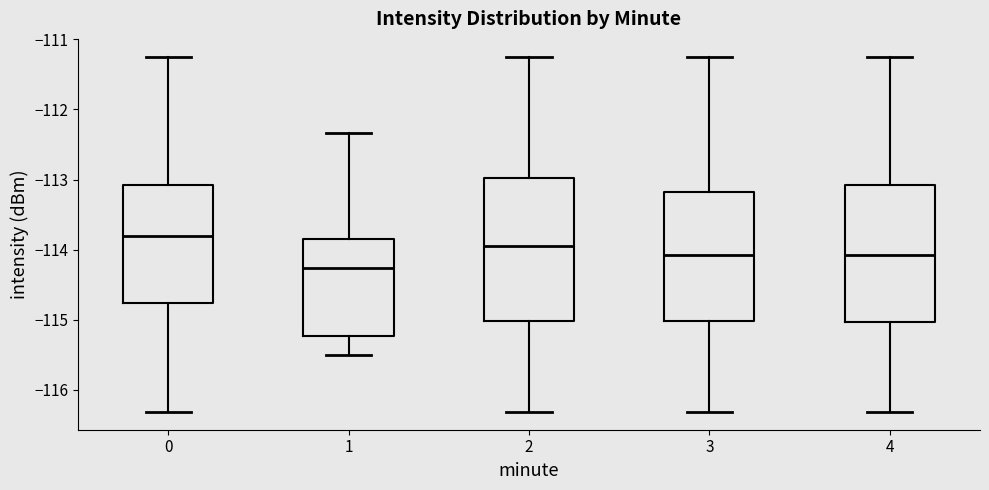

Which box has the highest median line?

0